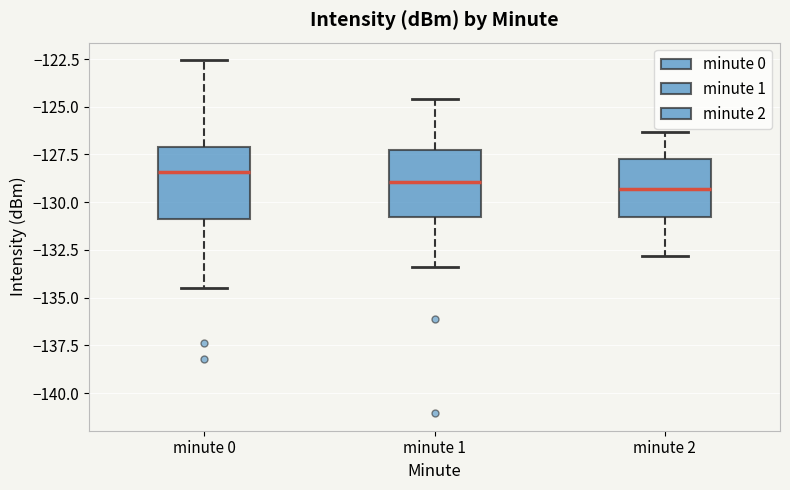

Where does the median line of the box for minute 2 sit on the y-axis? The values are not printed on the chart, so give them approximately, as read against the axis.

-129.5